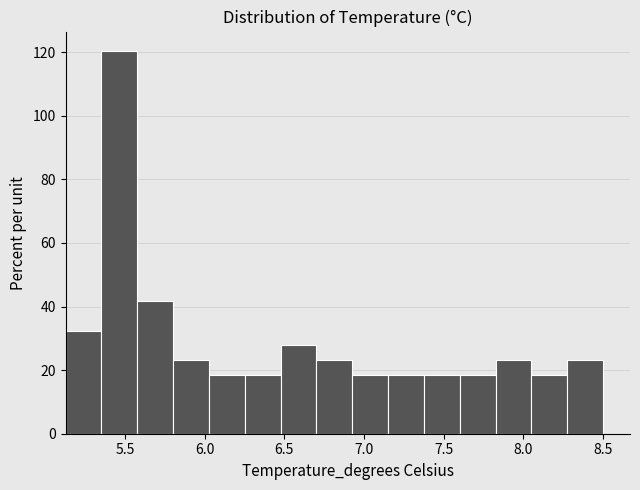

Reading left to right, transcribe this chart: for each bar, give the range it covers on the x-axis and its height. Neither the bar edges nor the heights are printed on the chart, so give them approximately, as read against the axes.

5.15 to 5.35: 32
5.35 to 5.60: 120
5.60 to 5.80: 42
5.80 to 6.05: 24
6.05 to 6.25: 18
6.25 to 6.50: 18
6.50 to 6.70: 28
6.70 to 6.95: 24
6.95 to 7.15: 18
7.15 to 7.40: 18
7.40 to 7.60: 18
7.60 to 7.85: 18
7.85 to 8.05: 24
8.05 to 8.30: 18
8.30 to 8.50: 24